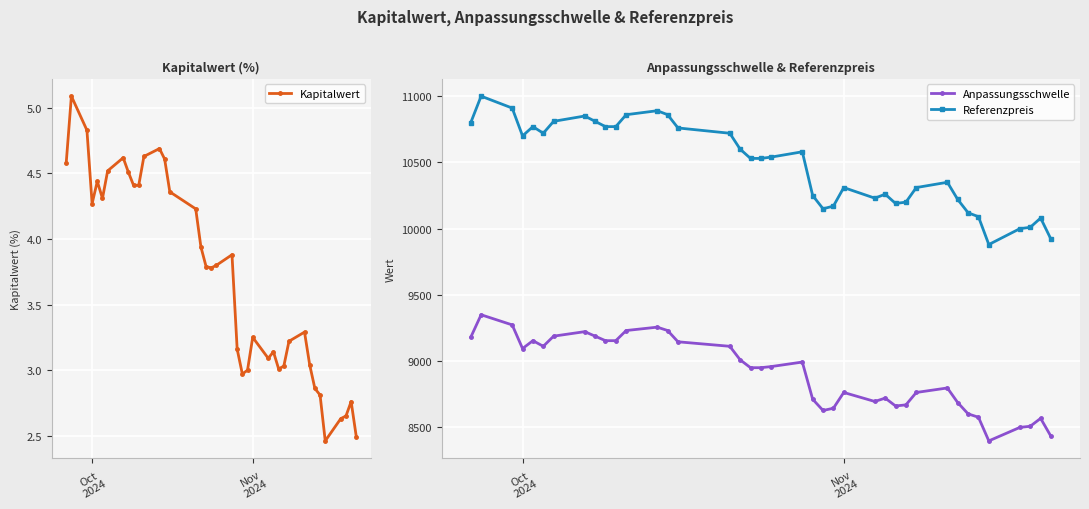

What is the lowest value of the Referenzpreis series?

9880.0